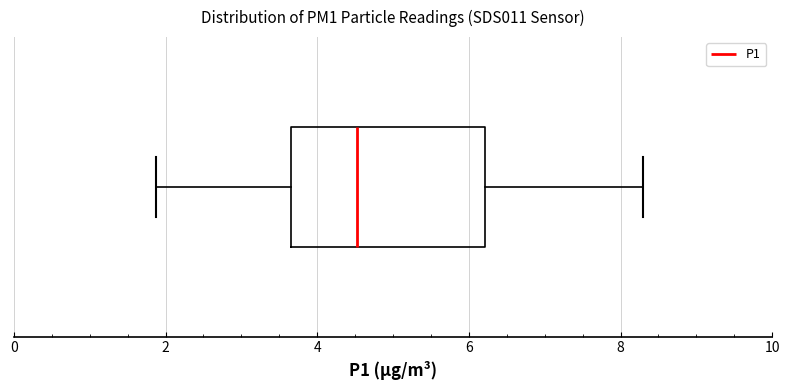

Transcribe this box plot: give where the median line is, the range the box spans, and where the two whiskers end, as read against the x-axis. The values are not printed on the chart, so give them approximately, as read against the axis.

median 4.6, box 3.6 to 6.2, whiskers 1.8 to 8.4